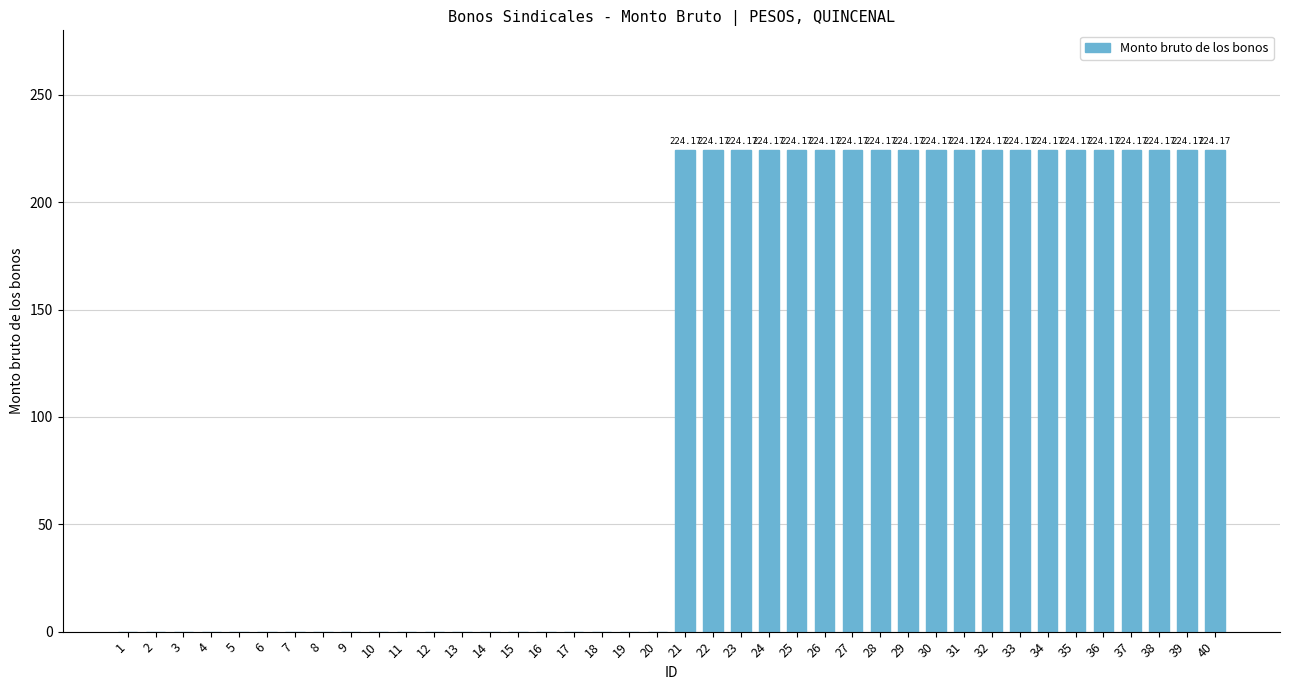

What is the change in value from 15 to 27?

+224.2